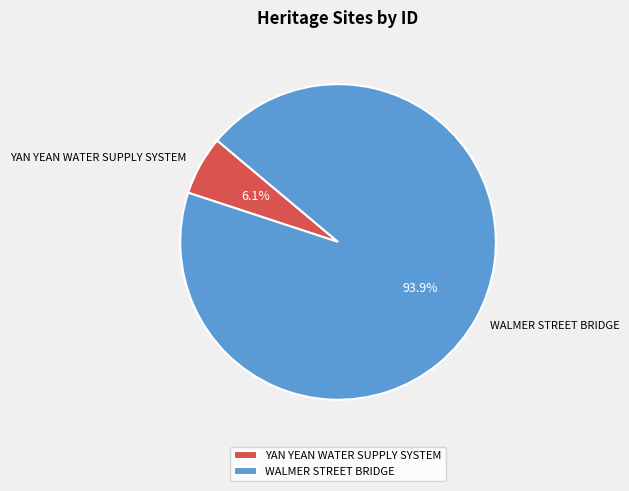

To the nearest percent, what is the difference between the largest and smallest slice percentages?

88%